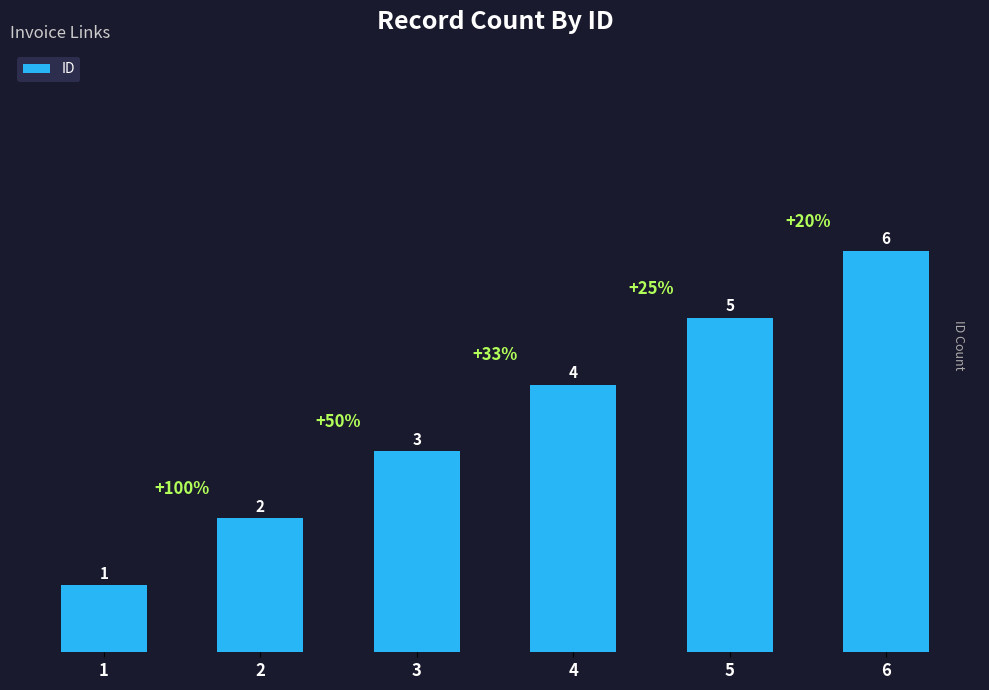

Rank the categories by value from highest to lowest.

6, 5, 4, 3, 2, 1